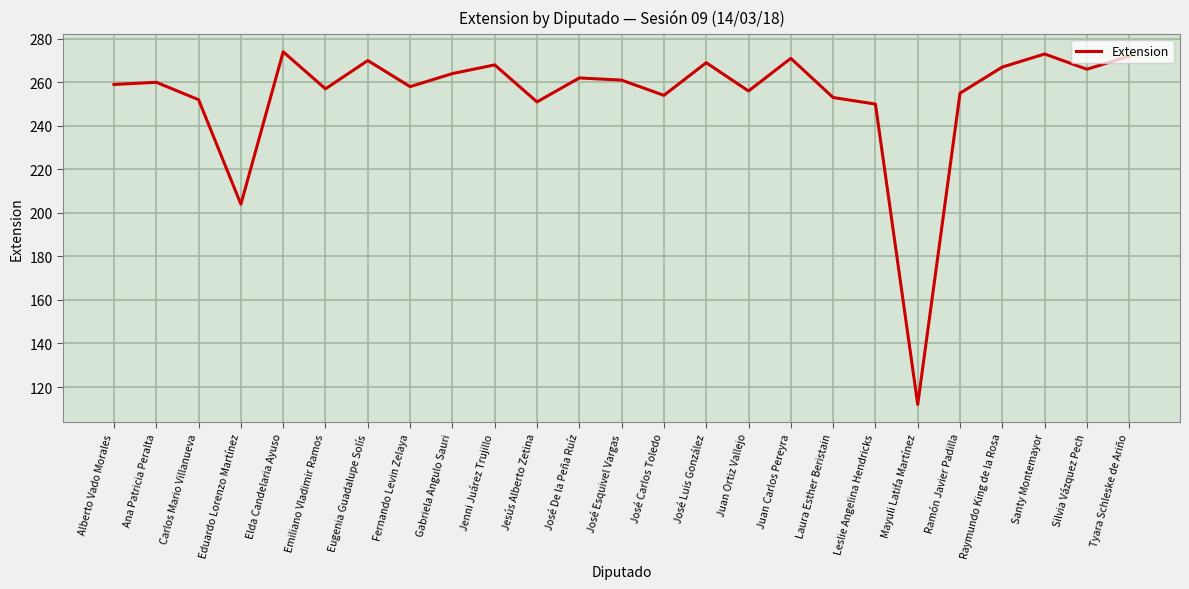

What is the difference between the maximum and second lowest values?

70